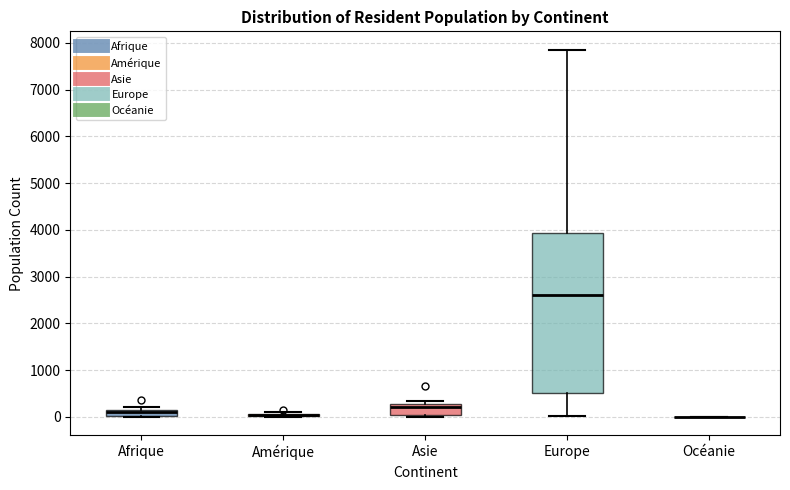

Which box is the tallest, from its lower edge to its upper edge?

Europe